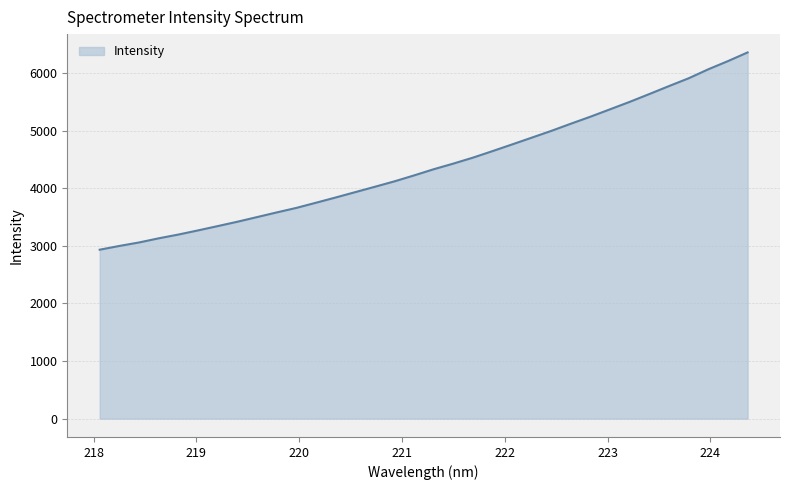

True or false: there are more than 1 points higher than both neighbors.

False